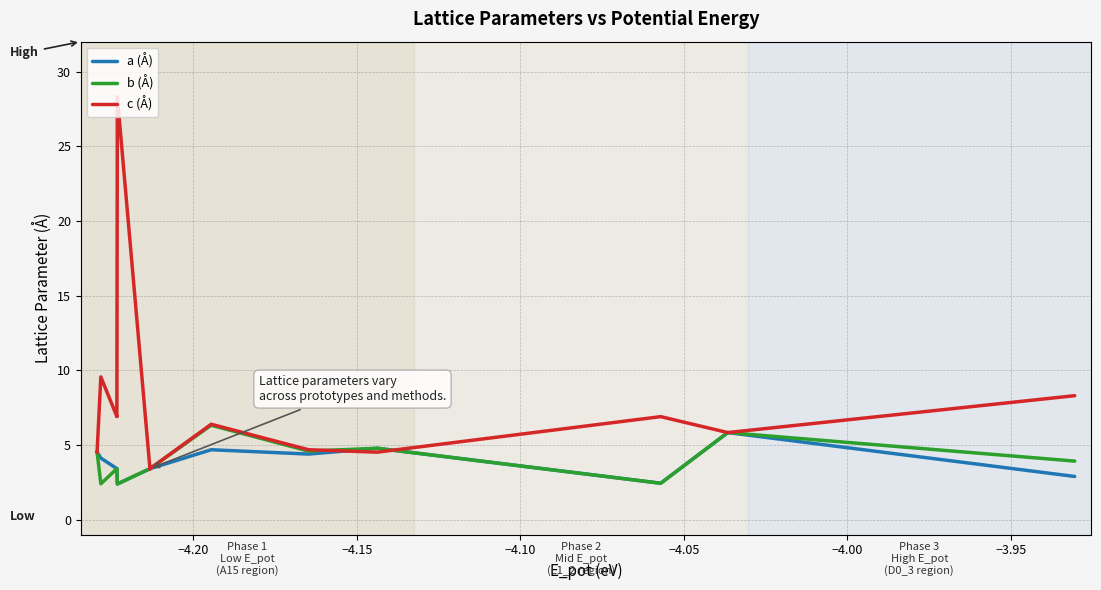

True or false: a (Å) and b (Å) cross at least once.

False